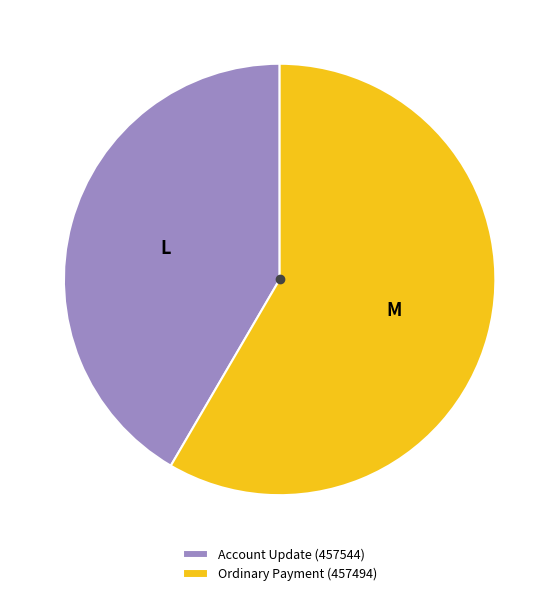

Which has a higher value, Ordinary Payment (457494) or Account Update (457544)?

Ordinary Payment (457494)